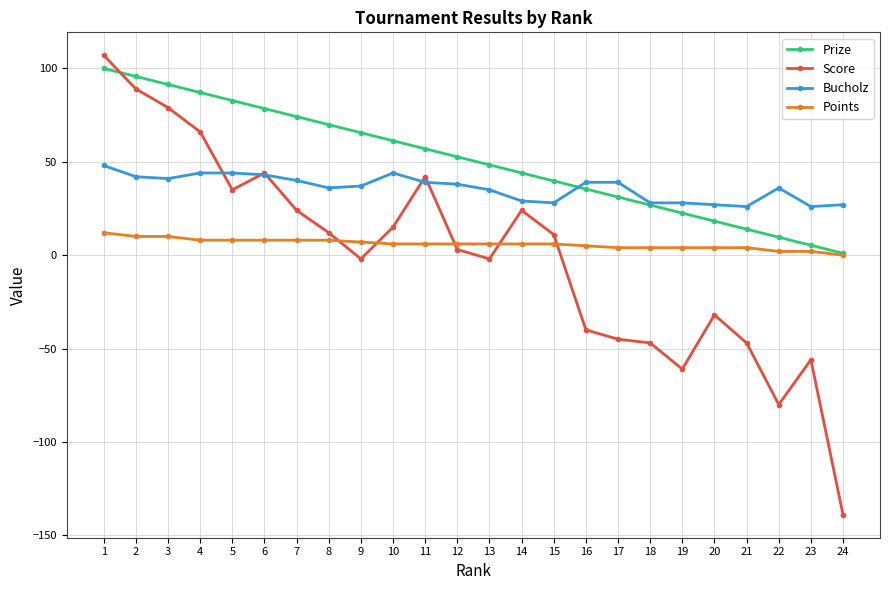

At which category does Score reach its first local peak?

6